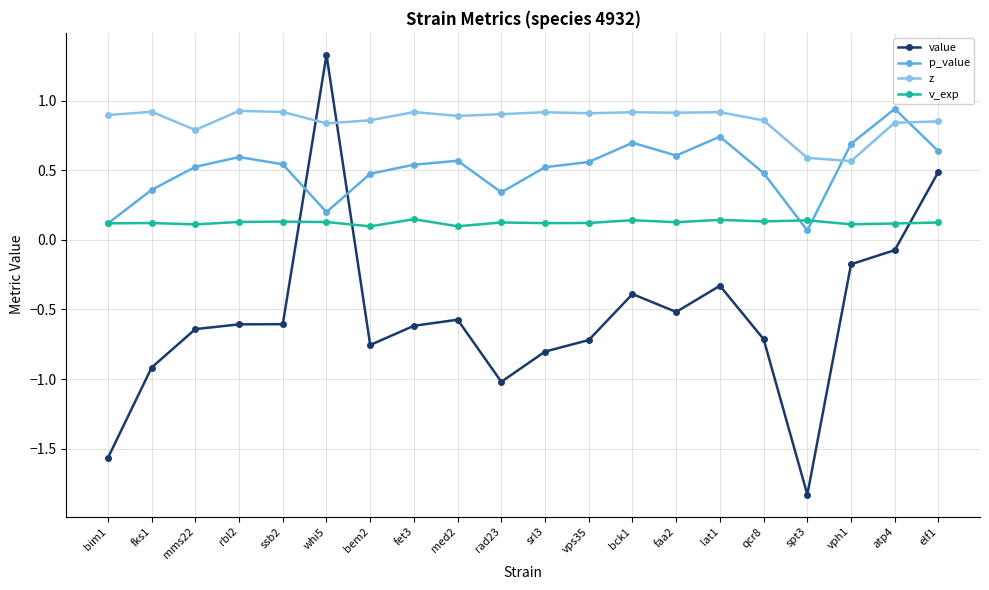

True or false: p_value and v_exp cross at least once.

True